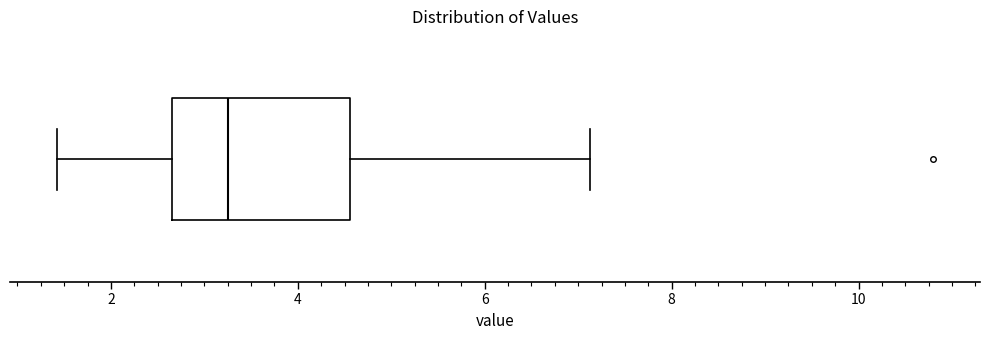

Transcribe this box plot: give where the median line is, the range the box spans, and where the two whiskers end, as read against the x-axis. The values are not printed on the chart, so give them approximately, as read against the axis.

median 3.2, box 2.6 to 4.6, whiskers 1.4 to 7.2